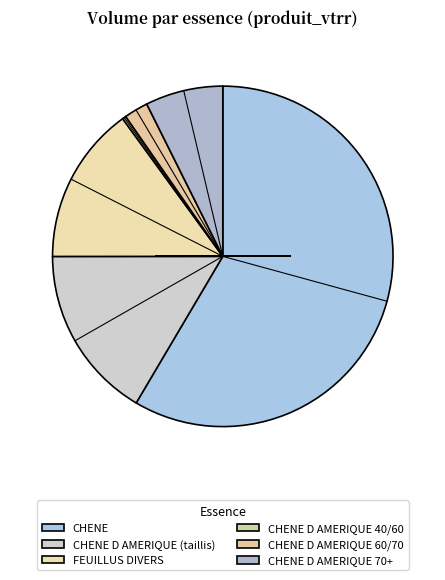

Count the number of slices in the pie.

6